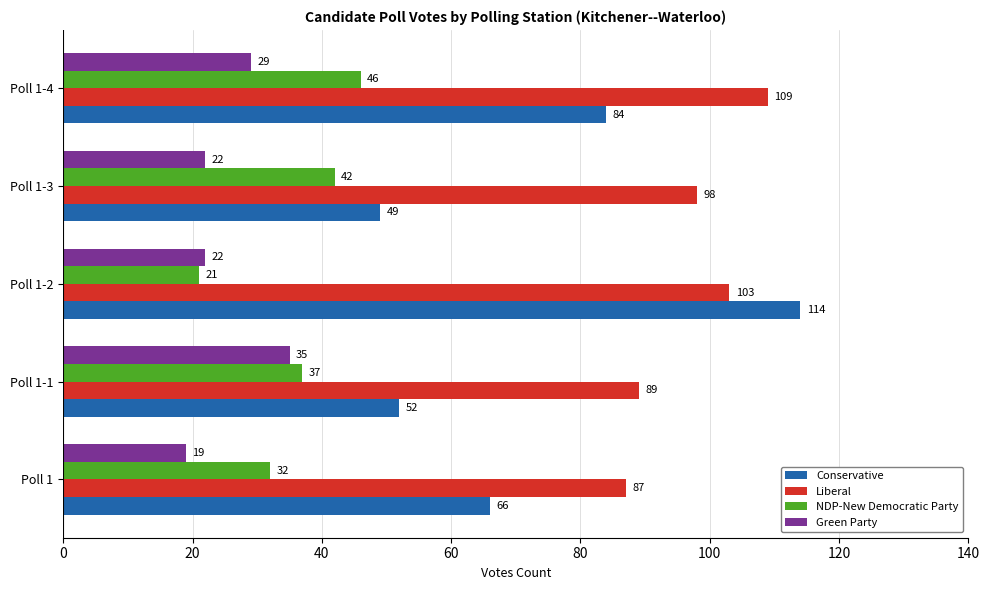

At how many categories does at least one series exceed 63?

5